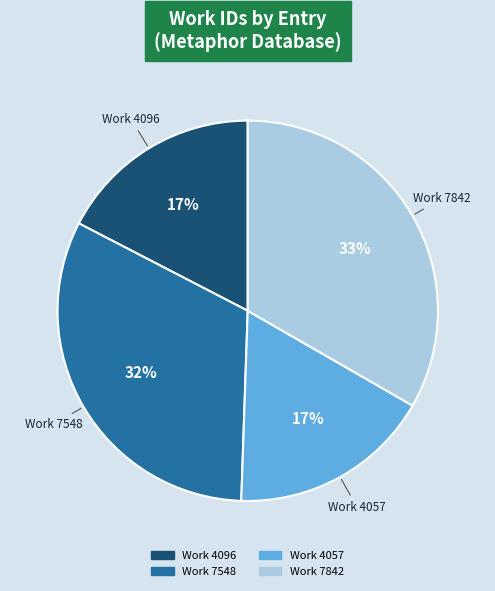

Is Work 7842 the majority of the pie?

No